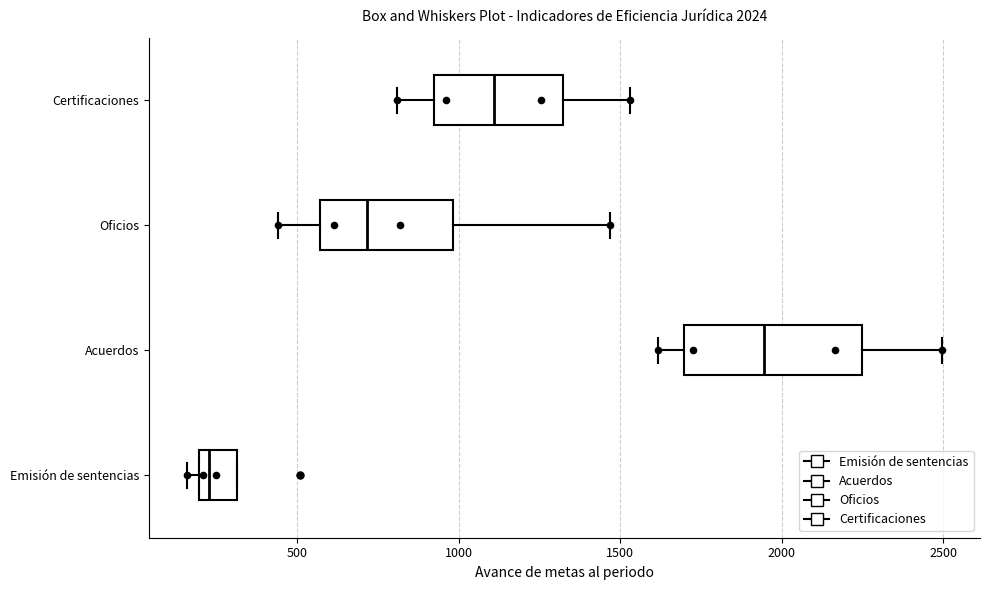

Comparing the boxes themselves (not the whiskers), which one is the widest?

Acuerdos